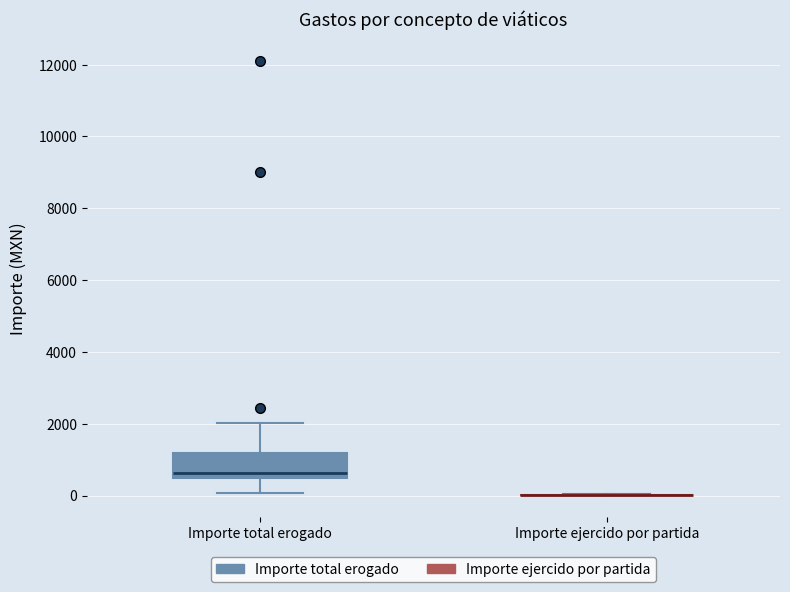

Reading left to right, read every box against the y-axis: the position of its median line, the range the box covers, and the ends of its whiskers. The values are not printed on the chart, so give them approximately, as read against the axis.

Importe total erogado: median 600, box 400 to 1200, whiskers 0 to 2000
Importe ejercido por partida: box collapsed to a line at 0, whiskers 0 to 0